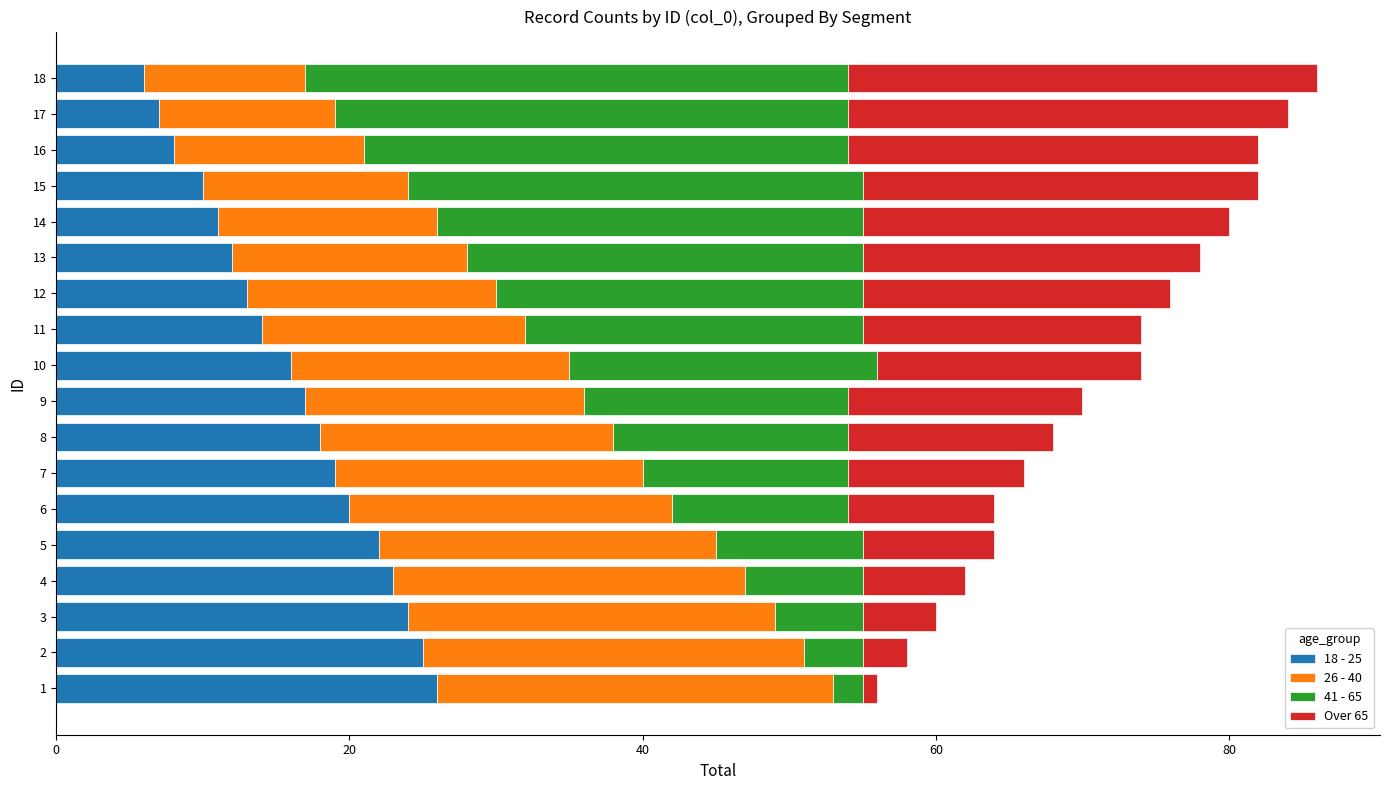

True or false: 18 - 25 has a value of 16 at 10.

True